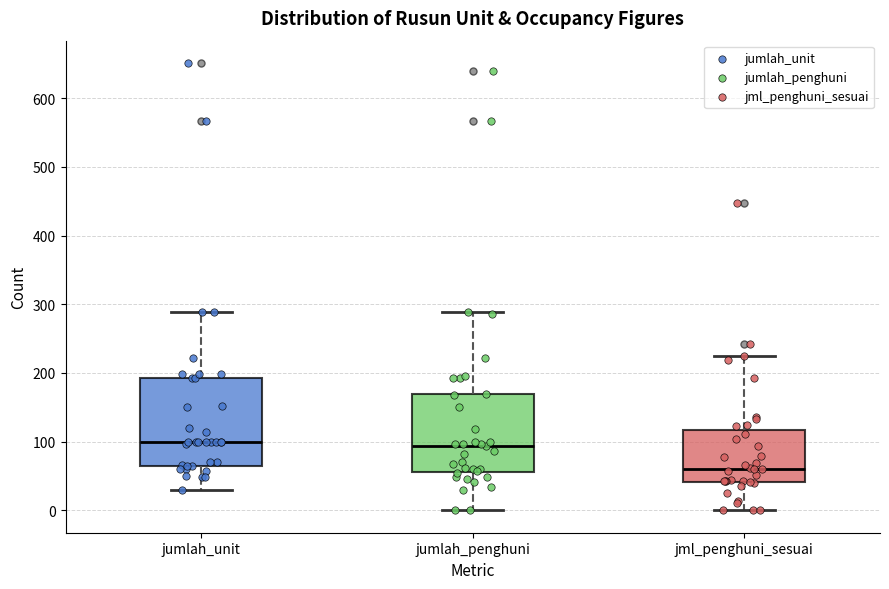

Where does the upper whisker of the box for jumlah_unit end on the y-axis? The values are not printed on the chart, so give them approximately, as read against the axis.

290